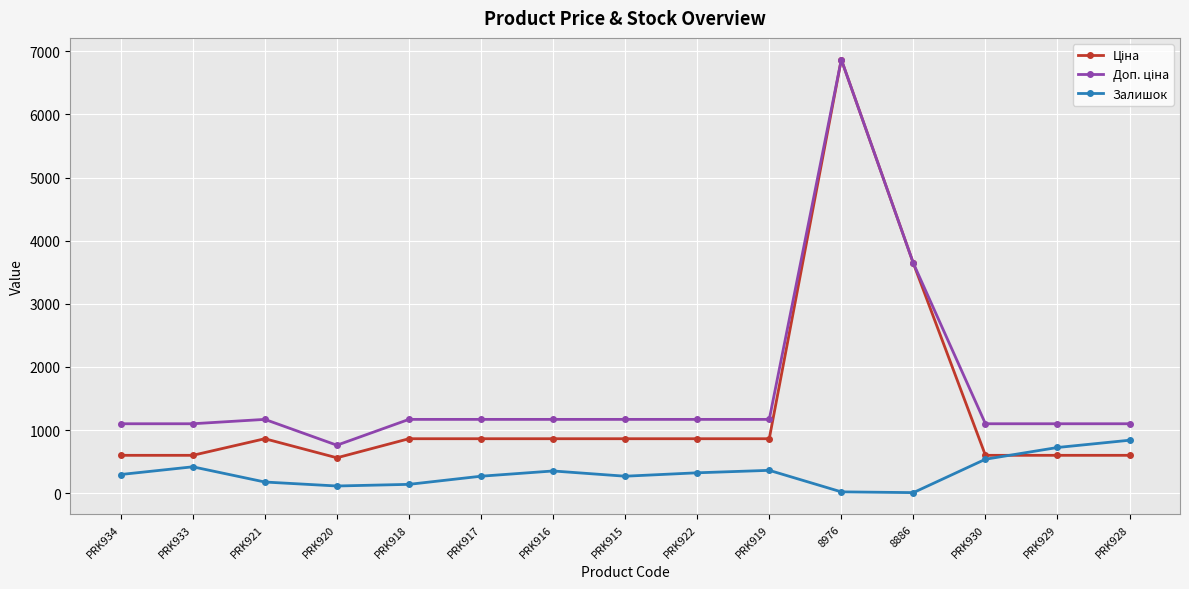

Is this an area chart (filled region under the line)?

No